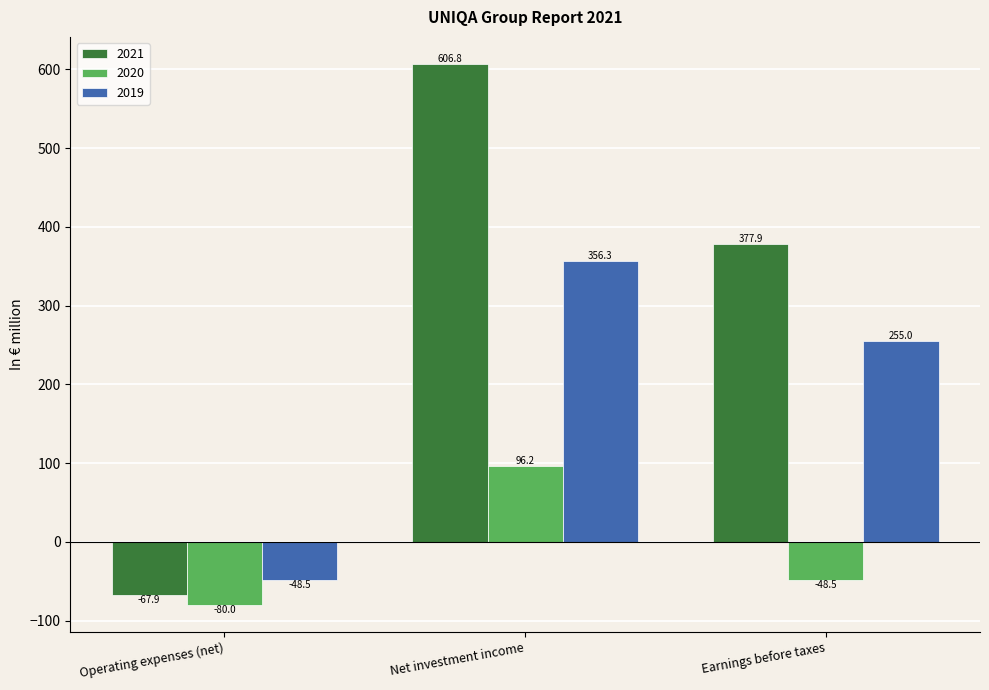

At which category is the sum across all series the highest?

Net investment income